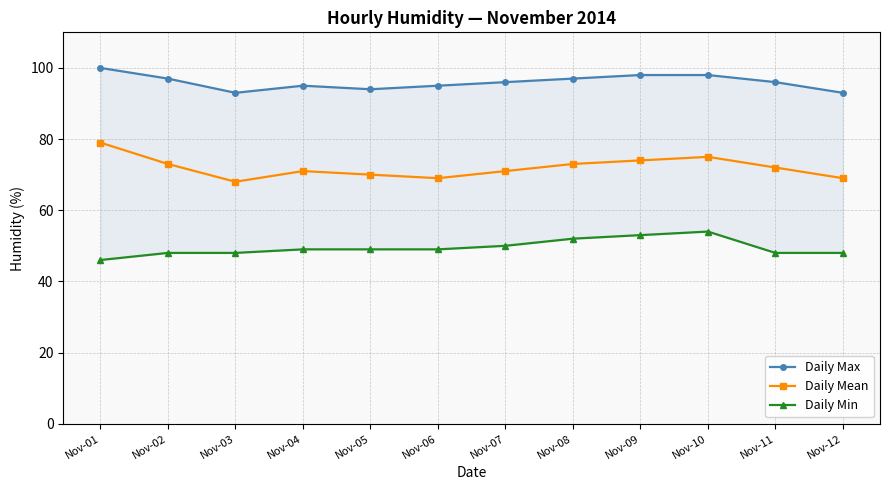

List the labels in order of Daily Mean value, largest first.

Nov-01, Nov-10, Nov-09, Nov-02, Nov-08, Nov-11, Nov-04, Nov-07, Nov-05, Nov-06, Nov-12, Nov-03